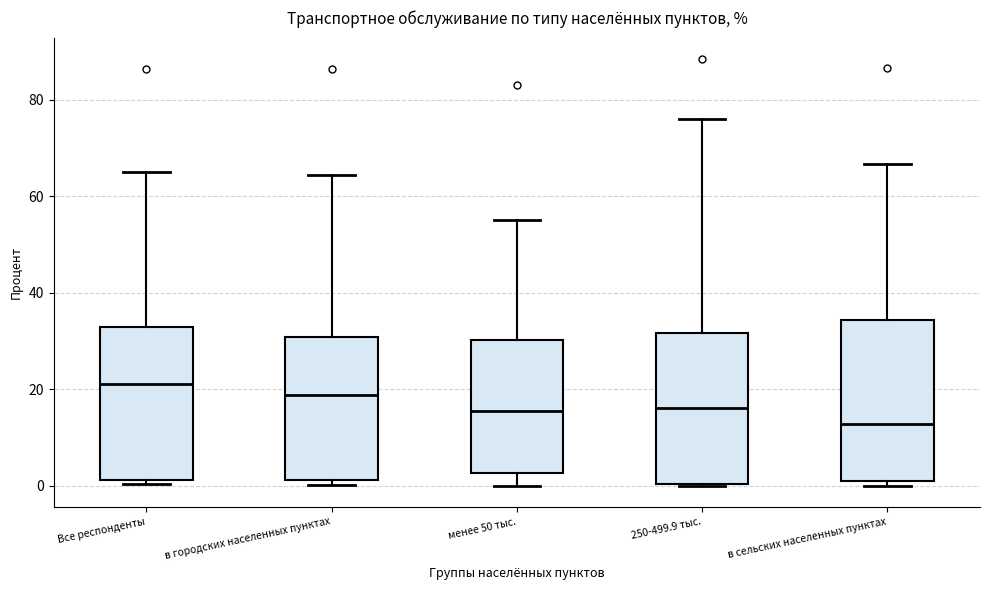

Which box has the lowest median line?

в сельских населенных пунктах